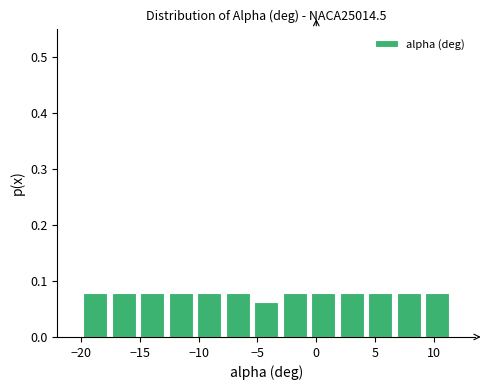

Reading left to right, transcribe this chart: for each bar, give the range it covers on the x-axis and its height. Neither the bar edges nor the heights are printed on the chart, so give them approximately, as read against the axes.

-20.0 to -17.5: 0.08
-17.5 to -15.0: 0.08
-15.0 to -12.5: 0.08
-12.5 to -10.5: 0.08
-10.5 to -8.0: 0.08
-8.0 to -5.5: 0.08
-5.5 to -3.0: 0.06
-3.0 to -0.5: 0.08
-0.5 to 2.0: 0.08
2.0 to 4.0: 0.08
4.0 to 6.5: 0.08
6.5 to 9.0: 0.08
9.0 to 11.5: 0.08